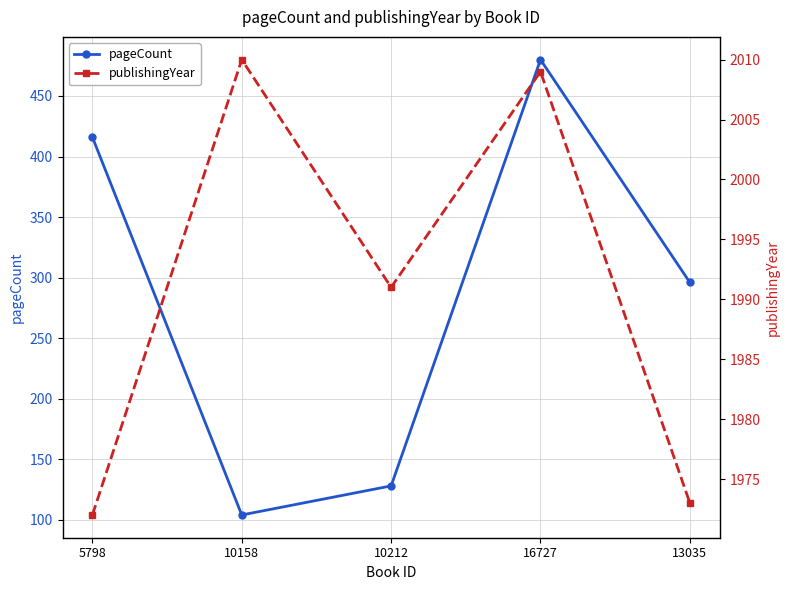

What is the label of the 1st point from the left?

5798